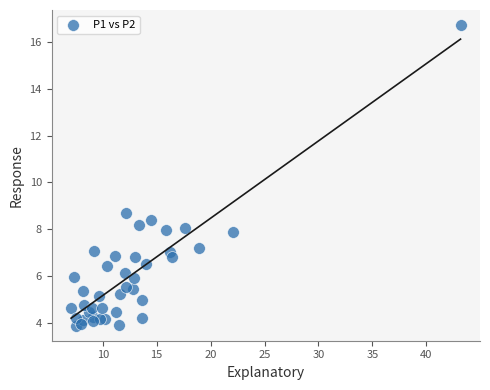

What is the range of X values (max minus min)?

36.1